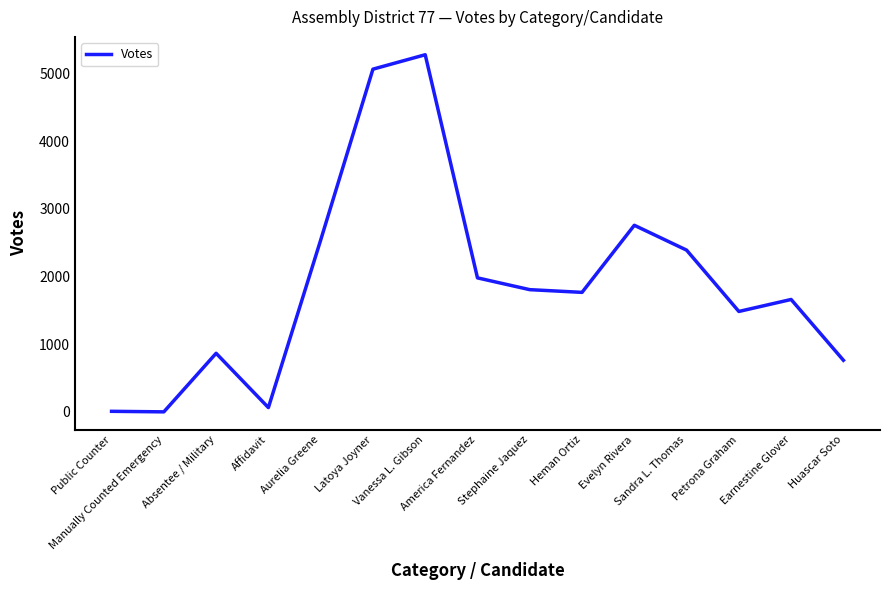

Which category has the highest value across all series?

Vanessa L. Gibson